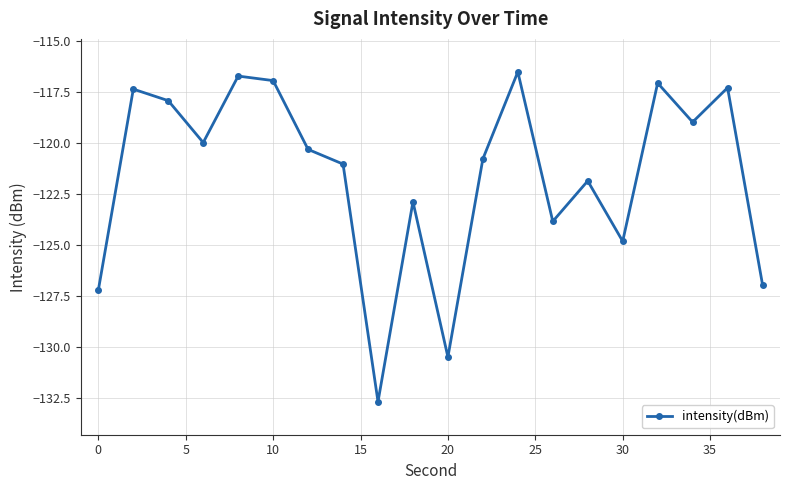

What is the maximum value shown in the chart?

-116.5